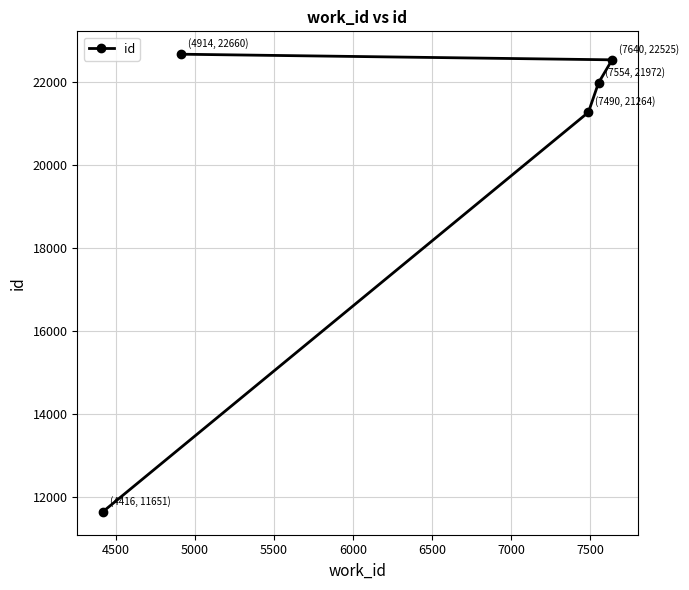

How many lines are shown in the chart?

1